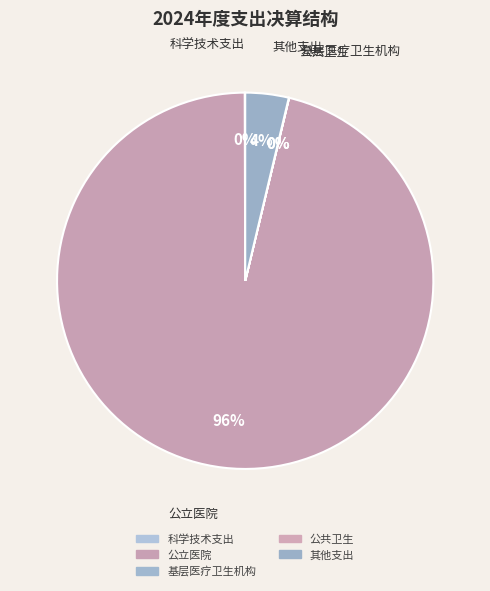

Which slice is the largest?

公立医院